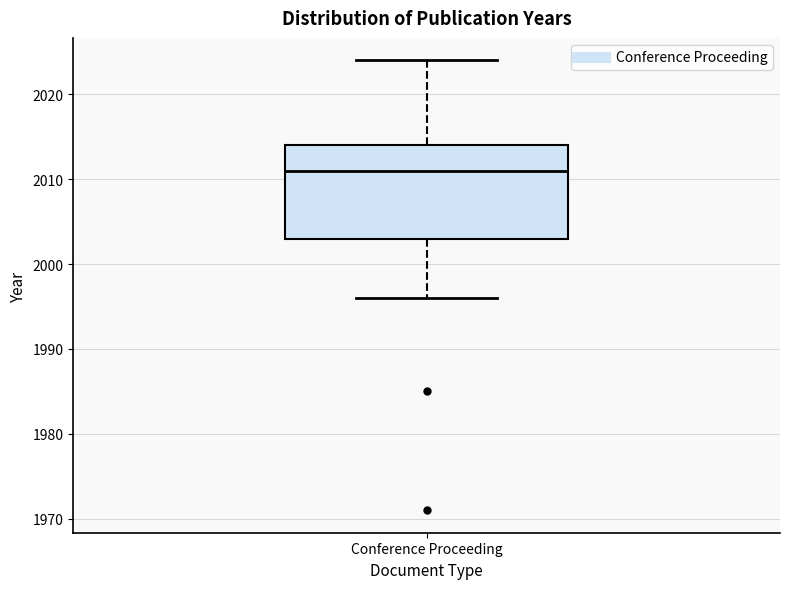

Where does the upper whisker of the box for Conference Proceeding end on the y-axis? The values are not printed on the chart, so give them approximately, as read against the axis.

2024